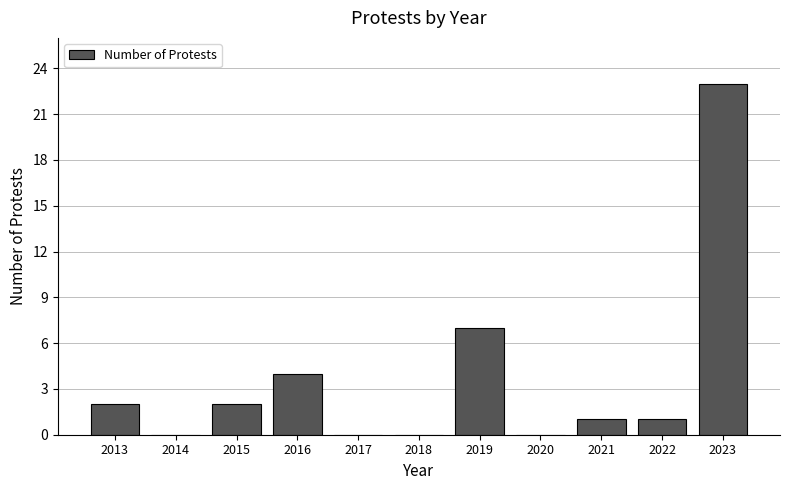

Reading left to right, transcribe all the data shown in this chart.

2013=2	2014=0	2015=2	2016=4	2017=0	2018=0	2019=7	2020=0	2021=1	2022=1	2023=23